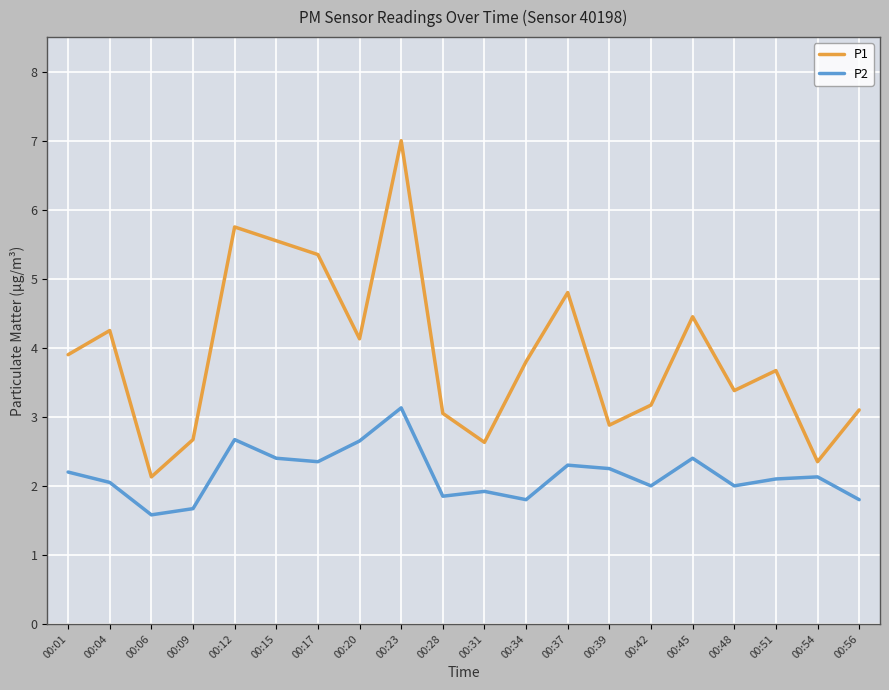

What value does the P2 series have at 00:48?

2.0